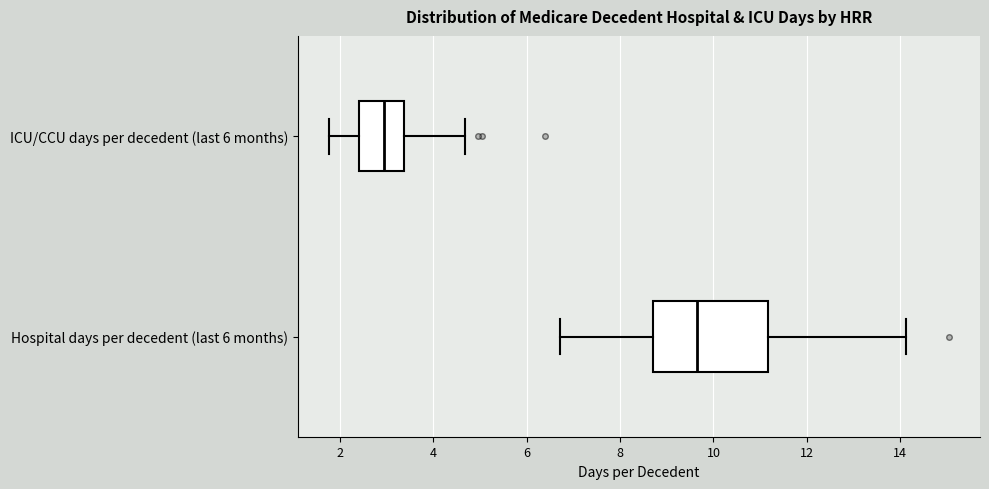

Reading bottom to top, read every box against the x-axis: the position of its median line, the range the box covers, and the ends of its whiskers. The values are not printed on the chart, so give them approximately, as read against the axis.

Hospital days per decedent (last 6 months): median 9.6, box 8.8 to 11.2, whiskers 6.8 to 14.2
ICU/CCU days per decedent (last 6 months): median 3.0, box 2.4 to 3.4, whiskers 1.8 to 4.6